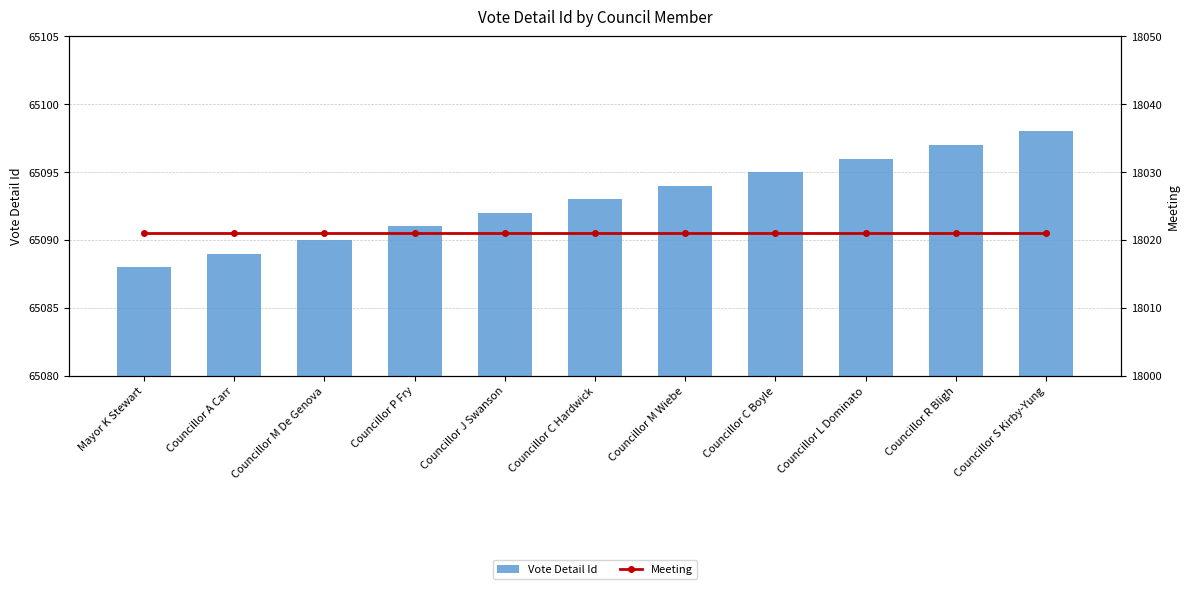

Reading right to left, transcribe all the data shown in this chart.

Vote Detail Id: Councillor S Kirby-Yung=65098	Councillor R Bligh=65097	Councillor L Dominato=65096	Councillor C Boyle=65095	Councillor M Wiebe=65094	Councillor C Hardwick=65093	Councillor J Swanson=65092	Councillor P Fry=65091	Councillor M De Genova=65090	Councillor A Carr=65089	Mayor K Stewart=65088
Meeting: Councillor S Kirby-Yung=18021	Councillor R Bligh=18021	Councillor L Dominato=18021	Councillor C Boyle=18021	Councillor M Wiebe=18021	Councillor C Hardwick=18021	Councillor J Swanson=18021	Councillor P Fry=18021	Councillor M De Genova=18021	Councillor A Carr=18021	Mayor K Stewart=18021